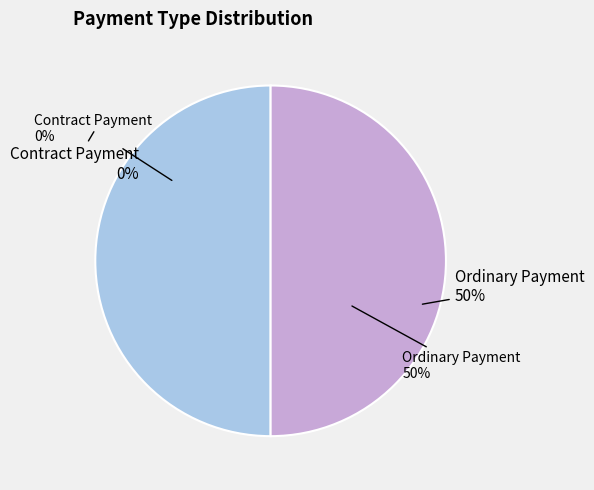

Between Contract Payment and Ordinary Payment, which is larger?

Ordinary Payment